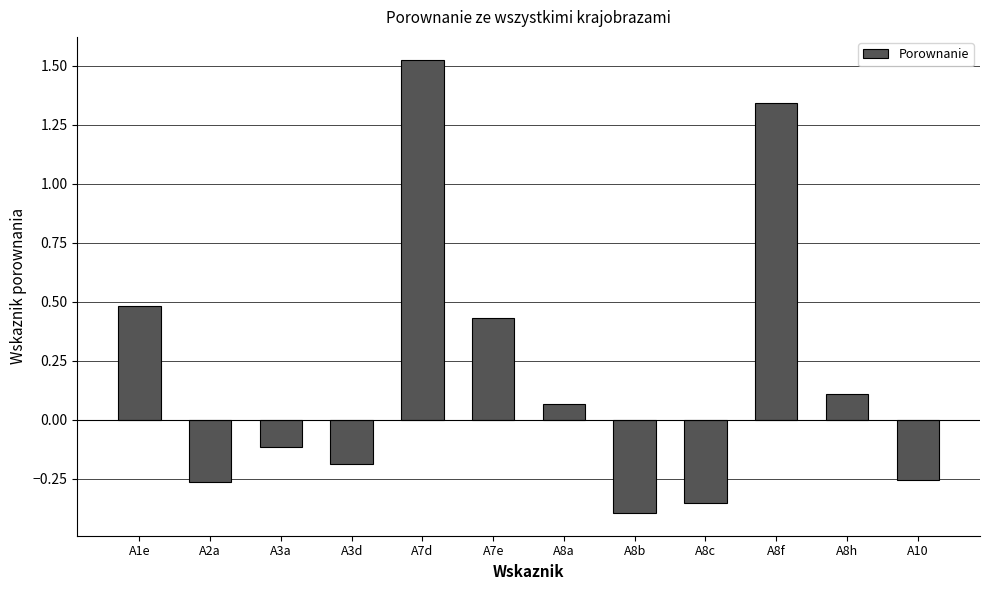

Where is the data nearest to the value 0?

A8a